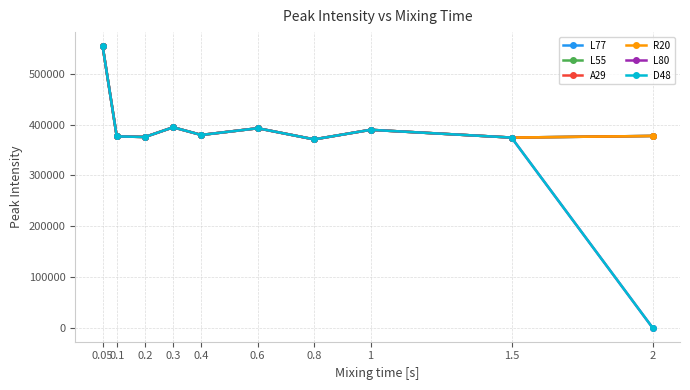

Does the chart have visible grid lines?

Yes